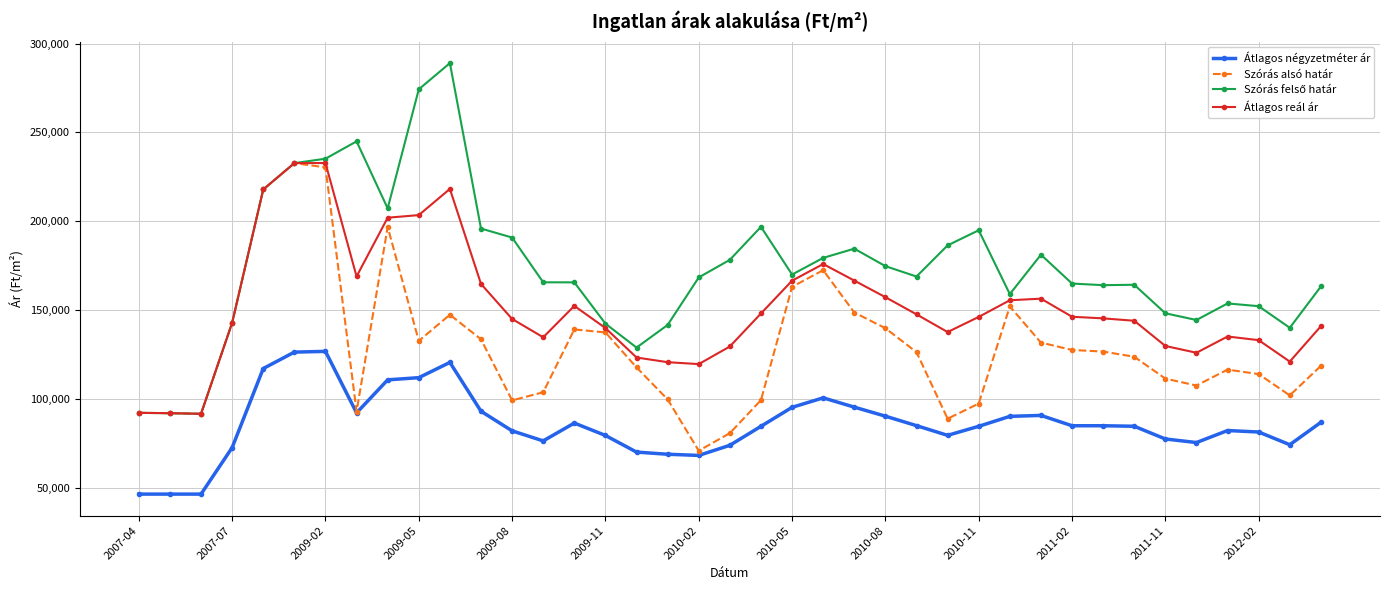

What is the maximum value shown in the chart?

289009